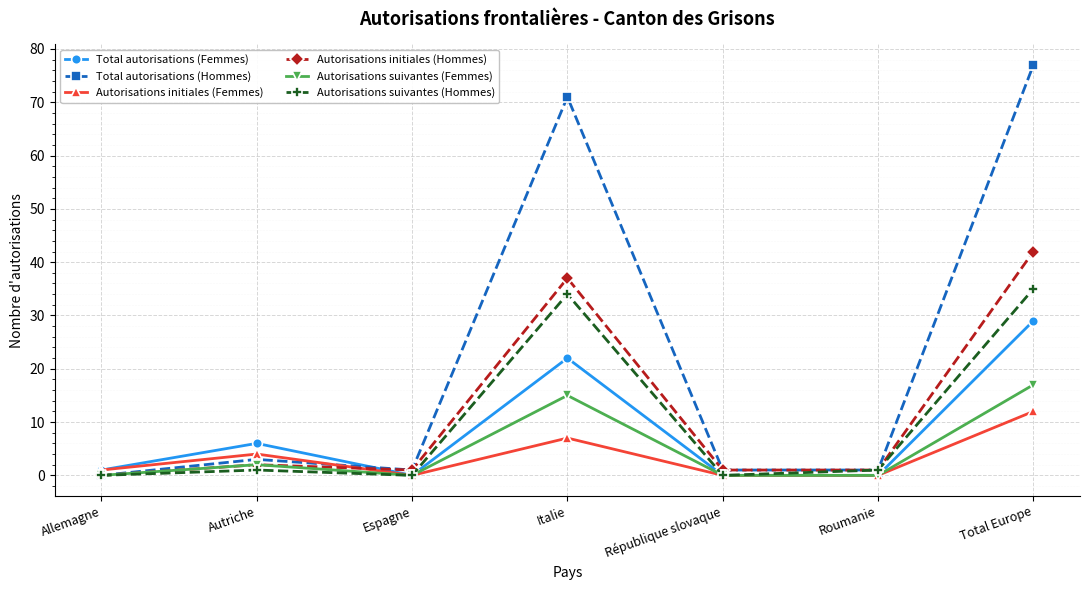

Is this an area chart (filled region under the line)?

No